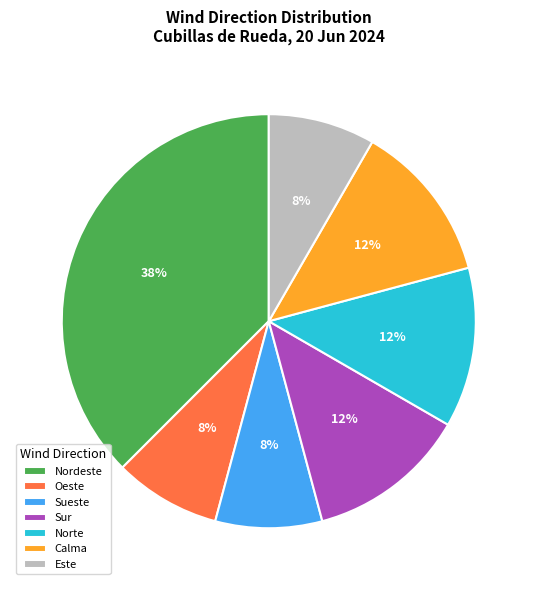

How many slices are in this pie chart?

7